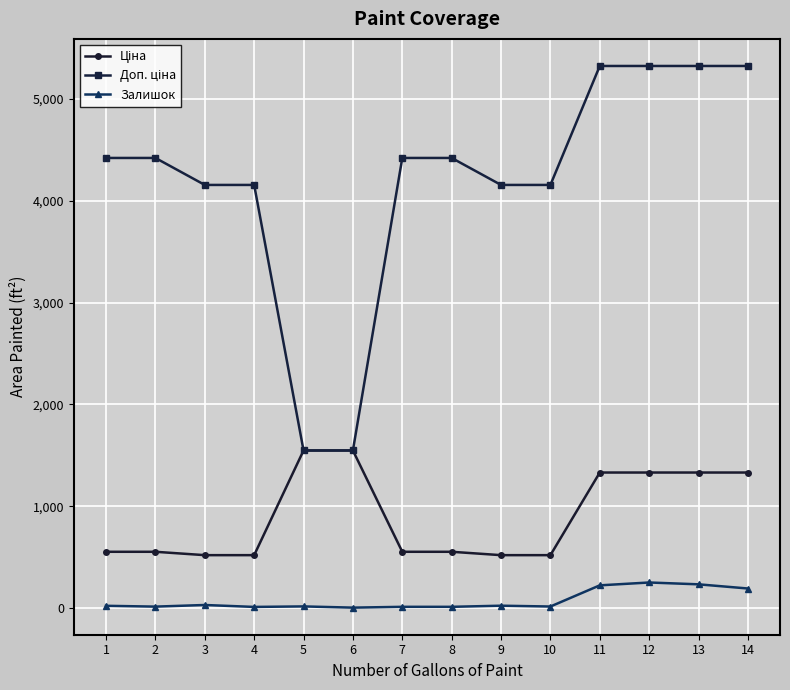

What is the greatest value displayed?

5324.9